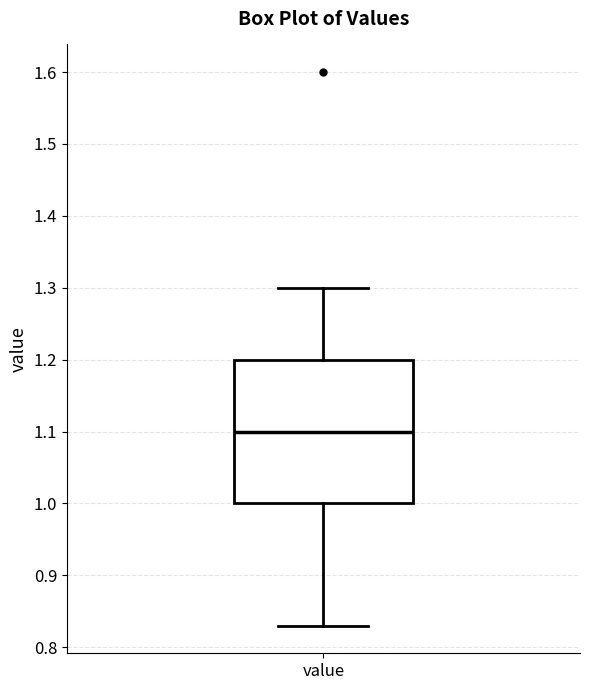

Where is the lower edge of the box for value on the y-axis? The values are not printed on the chart, so give them approximately, as read against the axis.

1.00